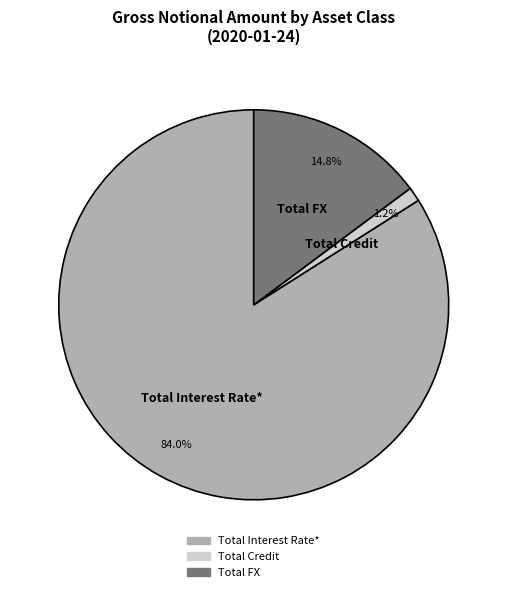

Count the number of slices in the pie.

3